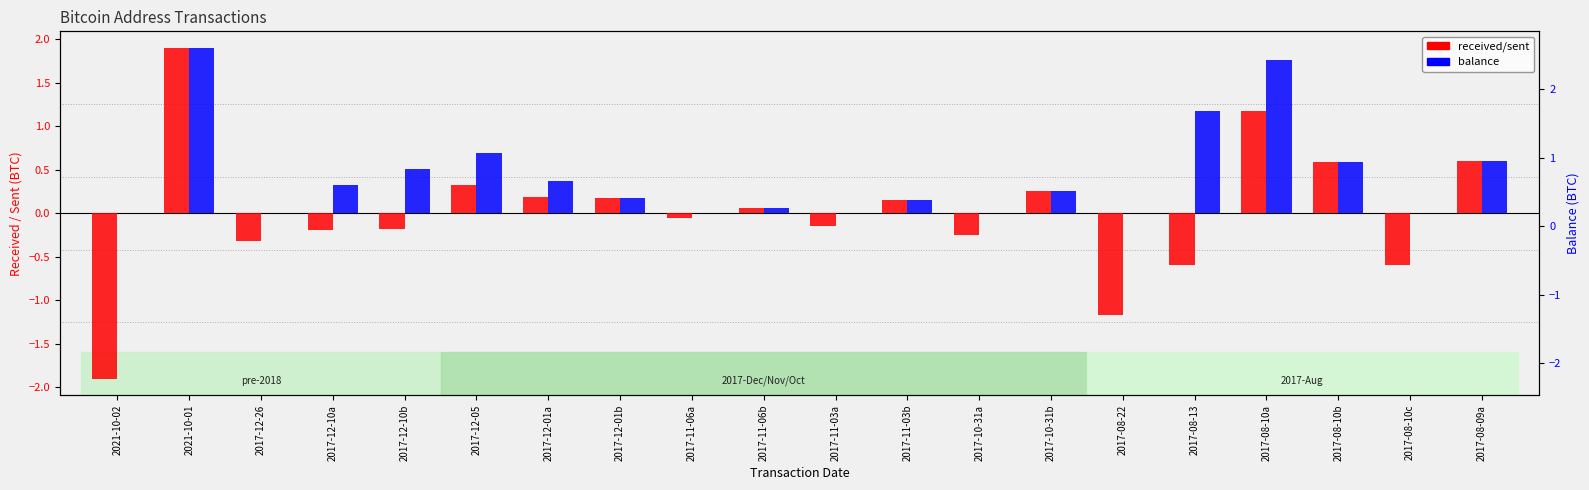

How many values in balance are above zero?

13